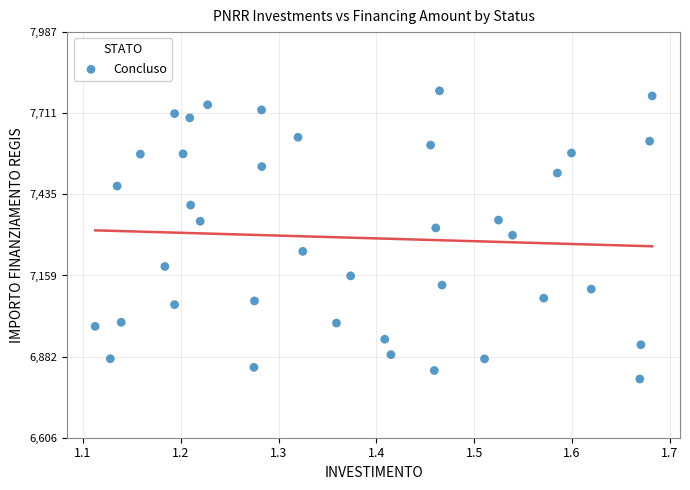

What is the range of Y values (max minus min)?

981.4